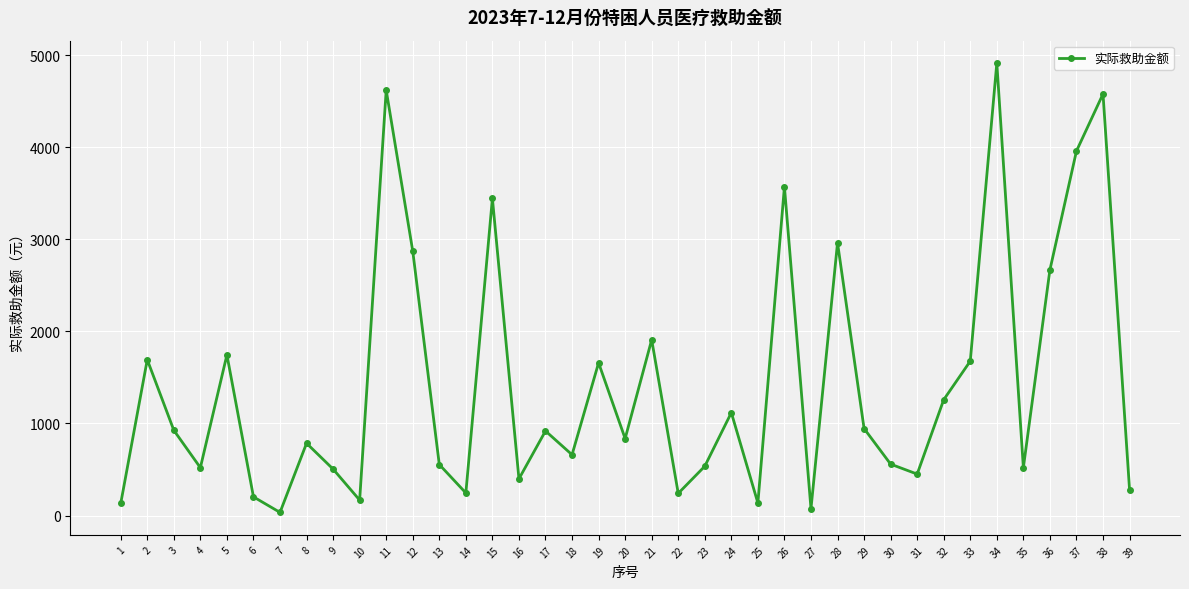

What is the difference between the maximum and second lowest values?

4839.9